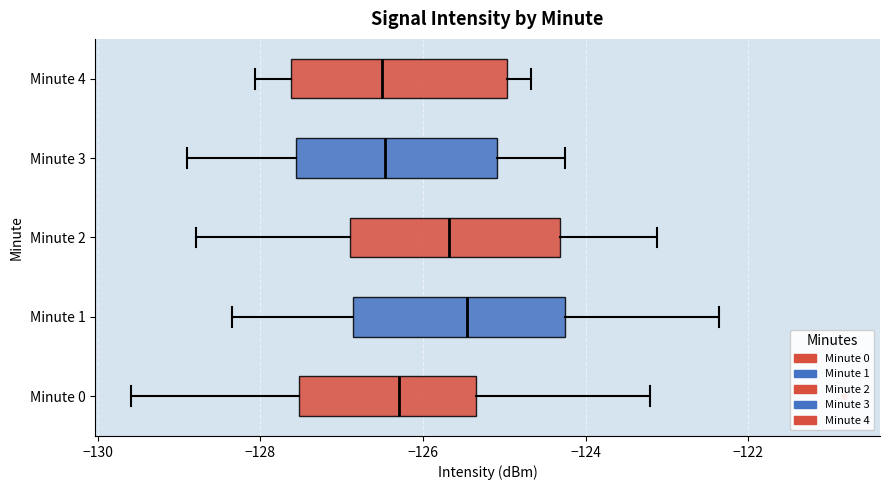

Reading bottom to top, read every box against the x-axis: the position of its median line, the range the box covers, and the ends of its whiskers. The values are not printed on the chart, so give them approximately, as read against the axis.

Minute 0: median -126.2, box -127.6 to -125.4, whiskers -129.6 to -123.2
Minute 1: median -125.4, box -126.8 to -124.2, whiskers -128.4 to -122.4
Minute 2: median -125.6, box -126.8 to -124.4, whiskers -128.8 to -123.2
Minute 3: median -126.4, box -127.6 to -125.0, whiskers -129.0 to -124.2
Minute 4: median -126.6, box -127.6 to -125.0, whiskers -128.0 to -124.6